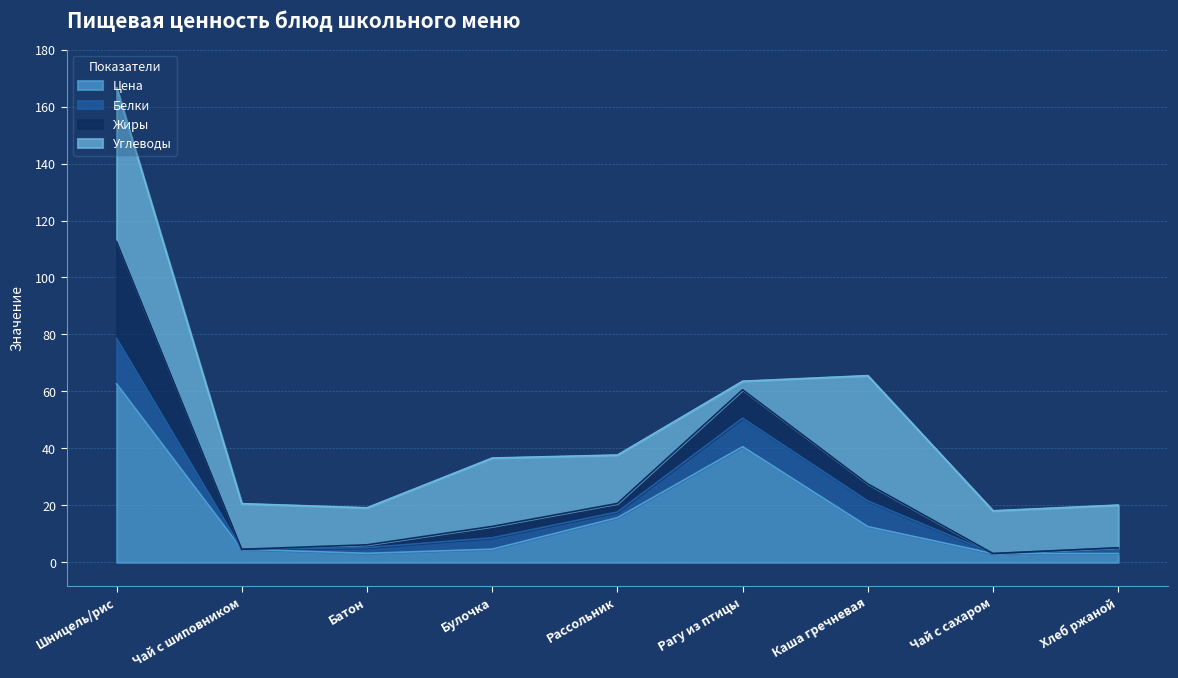

What are all the series names shown in the legend?

Цена, Белки, Жиры, Углеводы